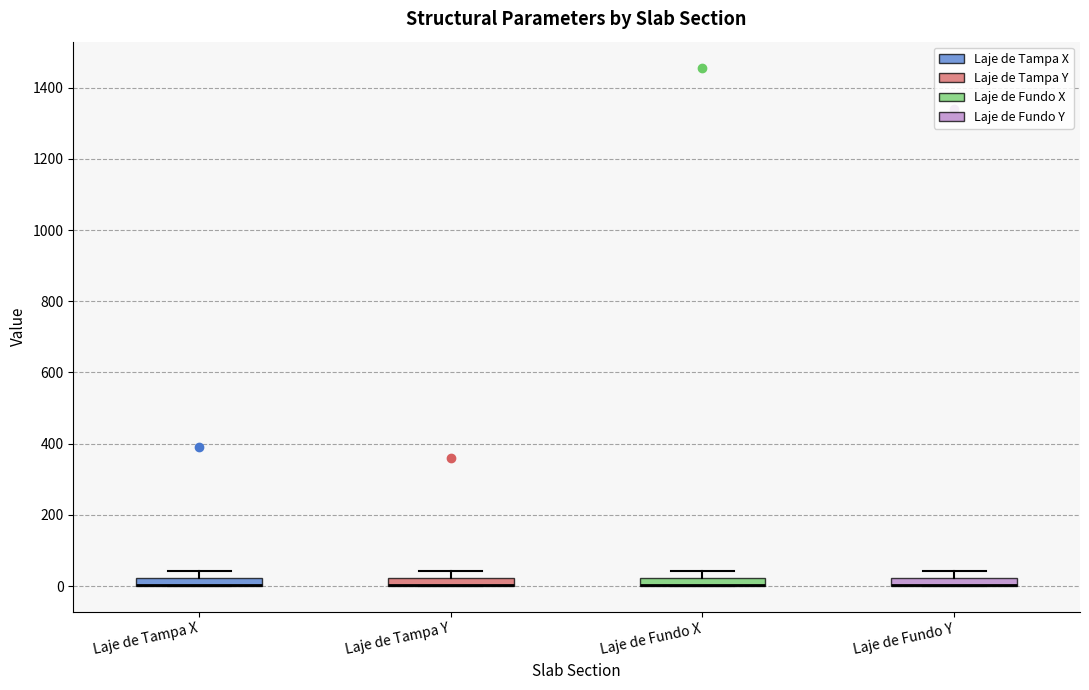

Where does the upper whisker of the box for Laje de Tampa Y end on the y-axis? The values are not printed on the chart, so give them approximately, as read against the axis.

40